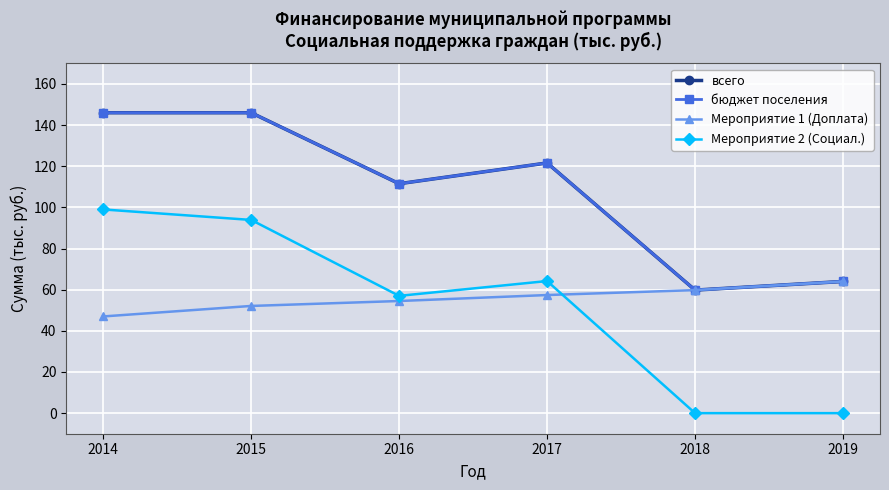

What are all the series names shown in the legend?

всего, бюджет поселения, Мероприятие 1 (Доплата), Мероприятие 2 (Социал.)